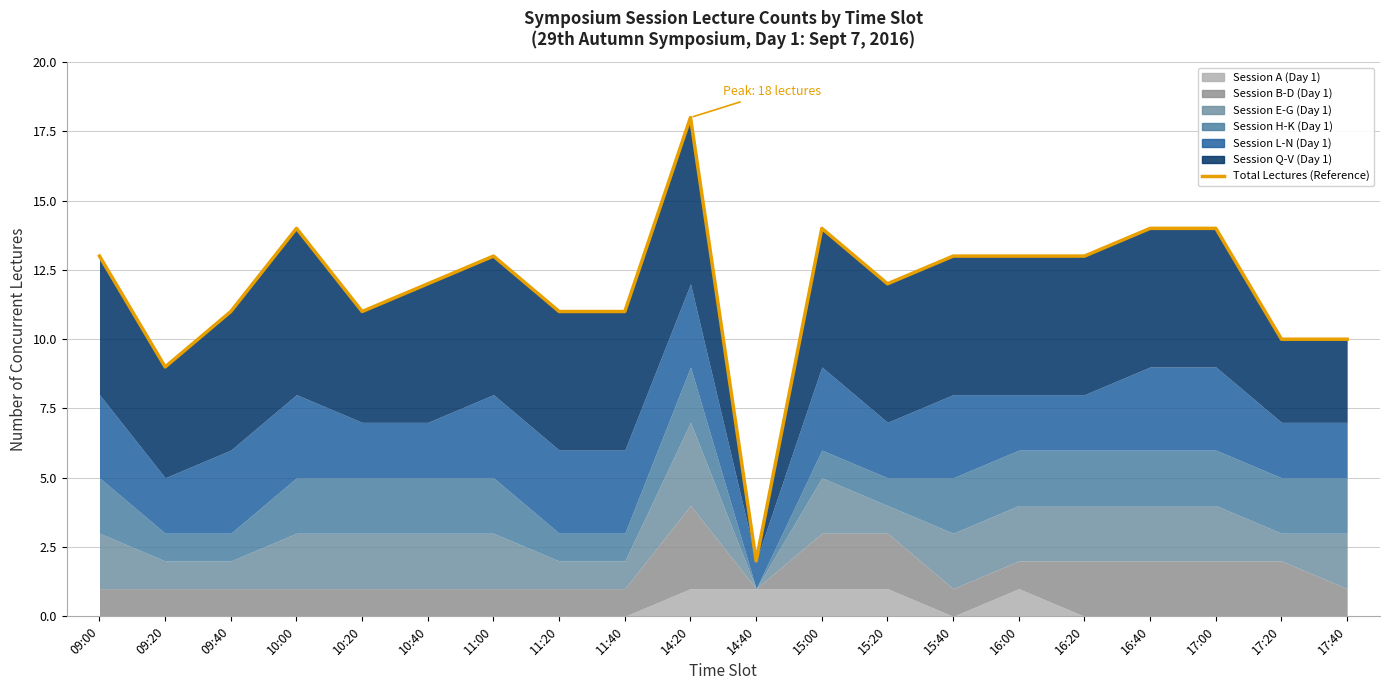

True or false: the data shows 16 at 09:40.

False